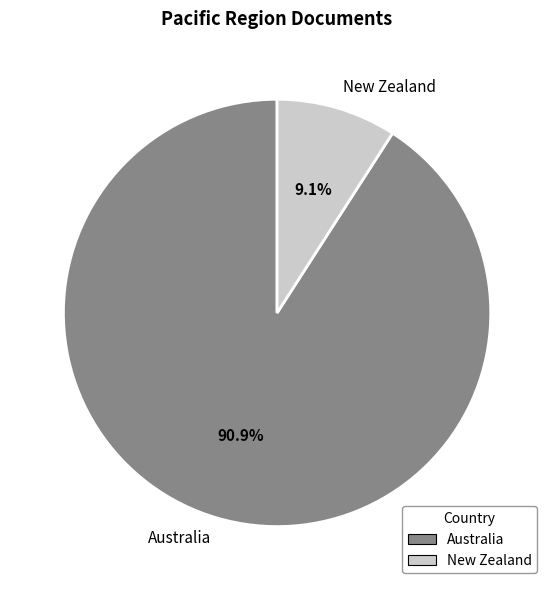

Which slice is the largest?

Australia